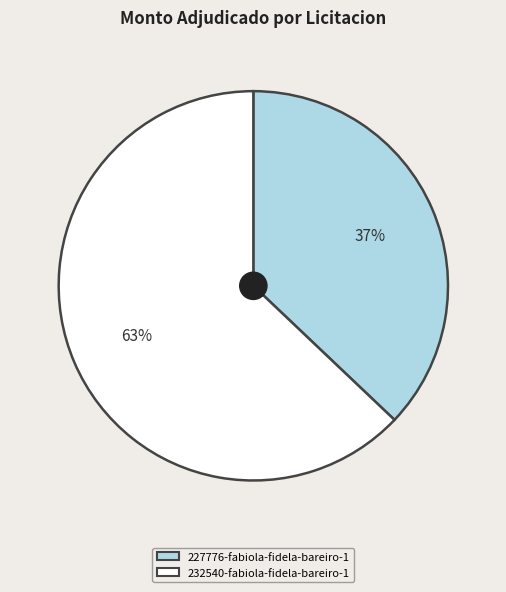

What is the largest slice in the pie chart?

232540-fabiola-fidela-bareiro-1